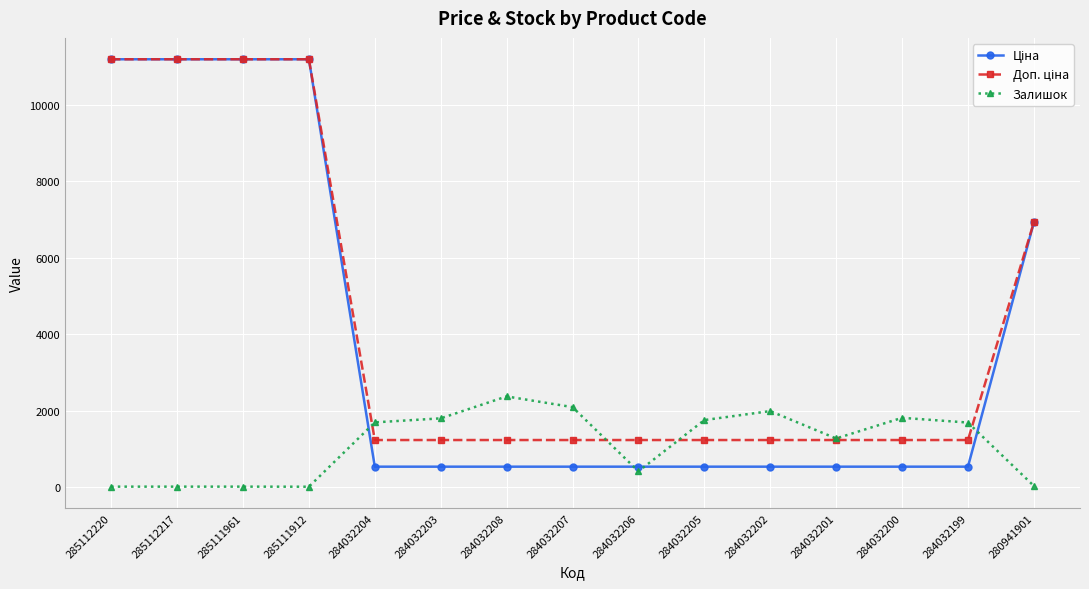

How many lines are shown in the chart?

3